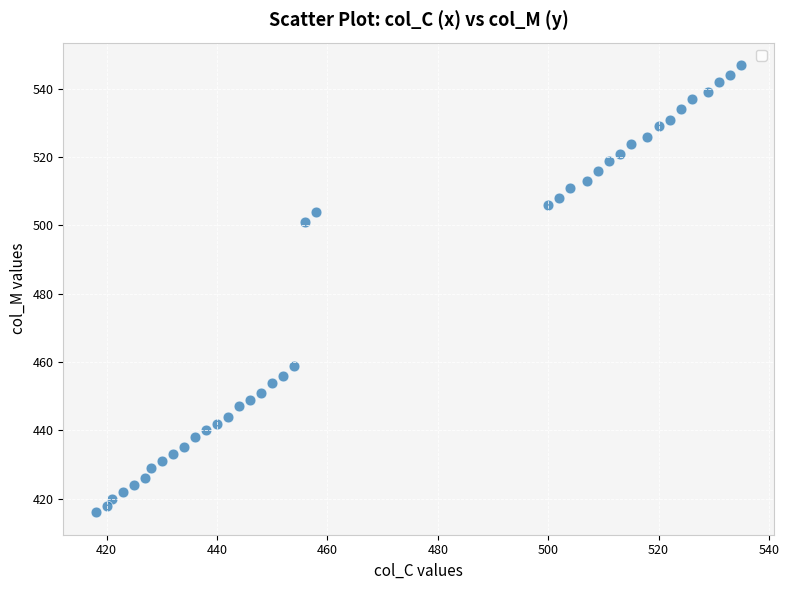

What Y value in the scatter plot is closest to 481?

501